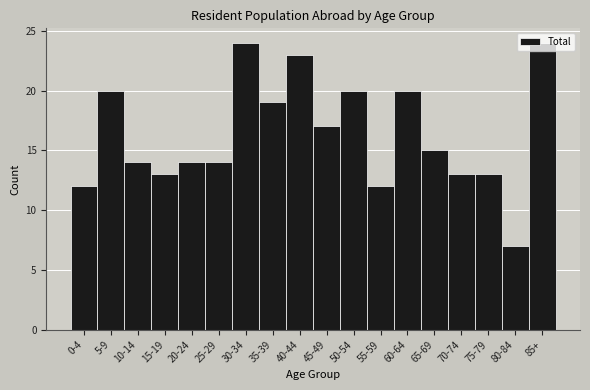

What is the smallest value displayed?

7